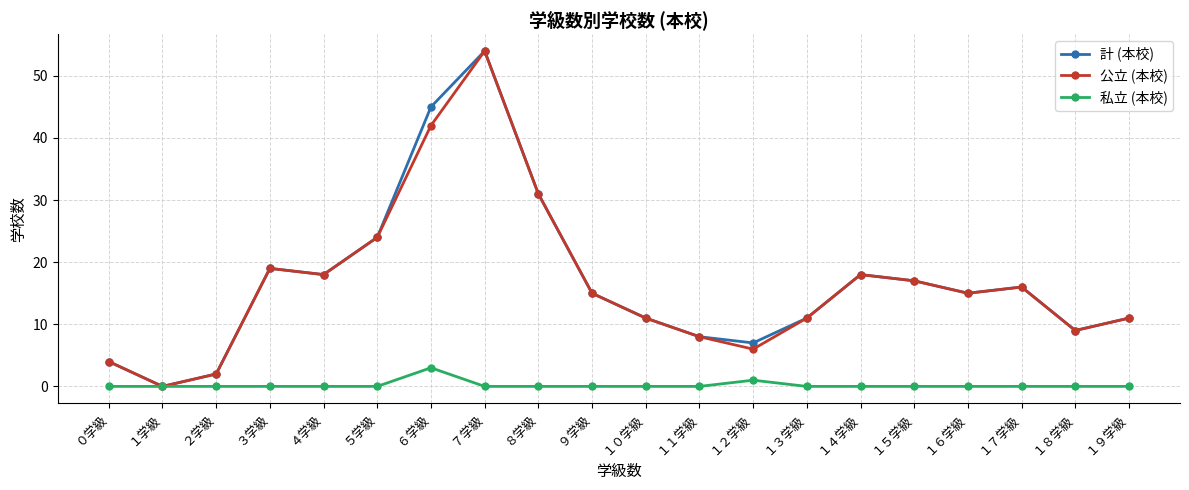

Where is the first local maximum for 公立 (本校)?

３学級